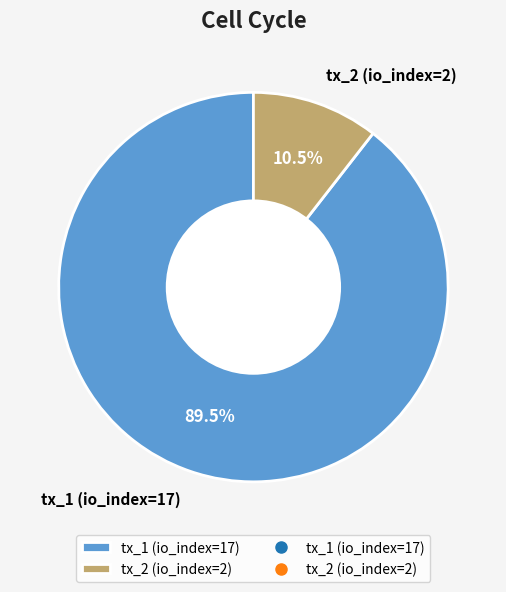

What is the ratio of the value at tx_1 (io_index=17) to the value at tx_2 (io_index=2)?

8.5